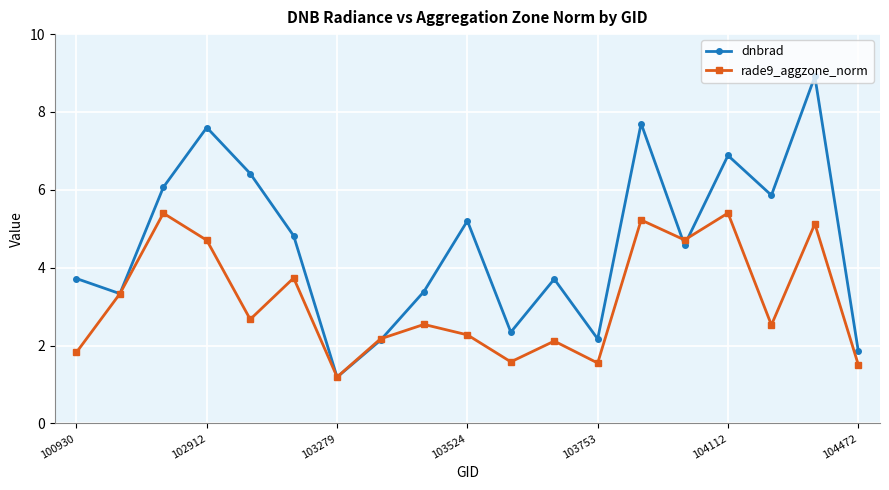

What is the difference between the maximum and second lowest values in the dnbrad series?

7.1